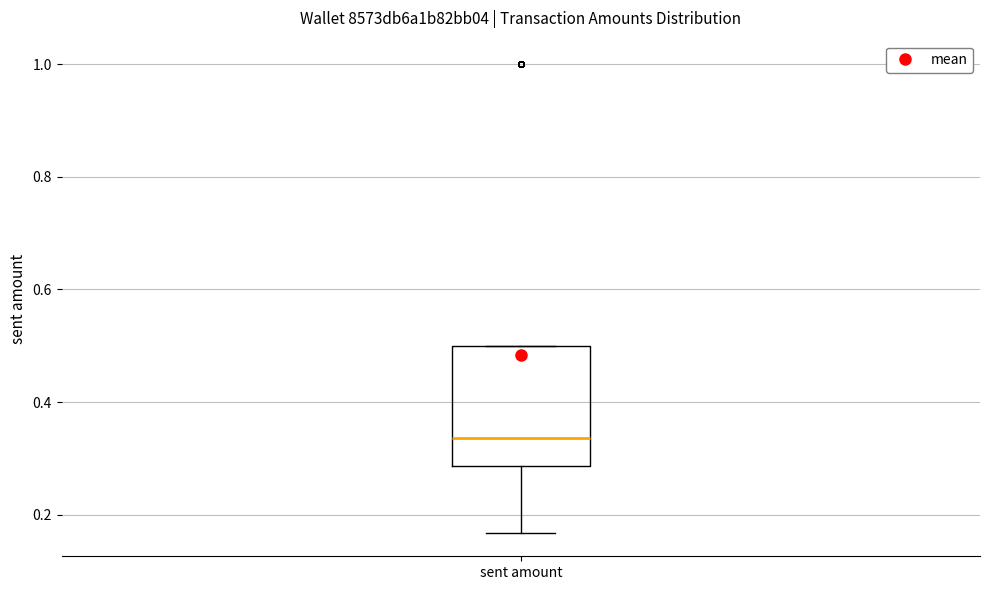

Transcribe this box plot: give where the median line is, the range the box spans, and where the two whiskers end, as read against the y-axis. The values are not printed on the chart, so give them approximately, as read against the axis.

median 0.34, box 0.28 to 0.50, whiskers 0.16 to 0.50